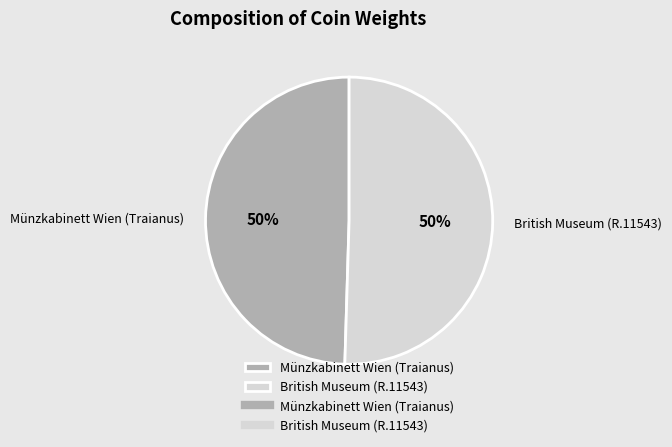

Is it true that British Museum (R.11543) is 50% of the pie?

True